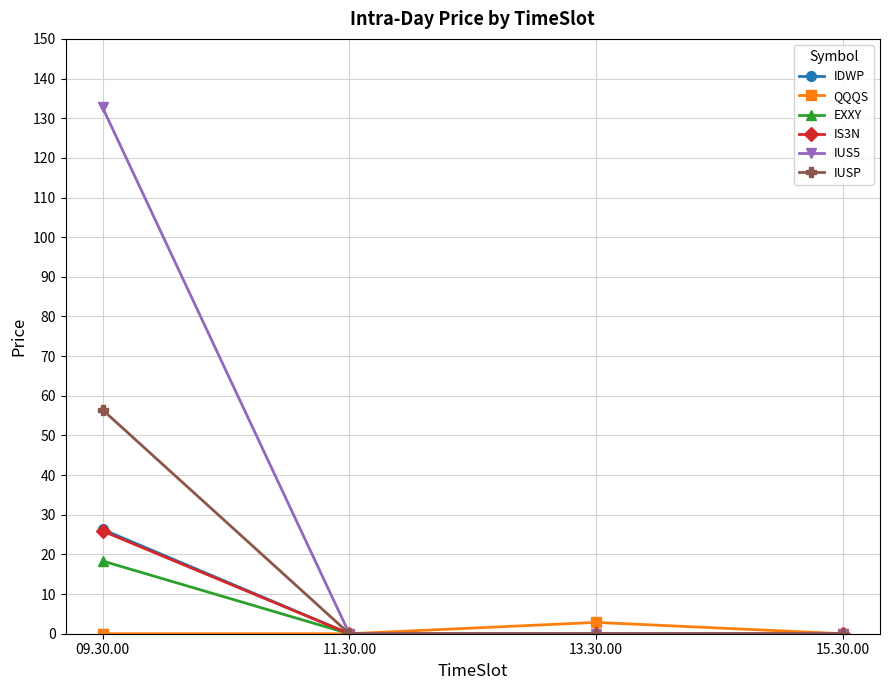

What is the difference between the highest and lowest values at 09.30.00?

132.7